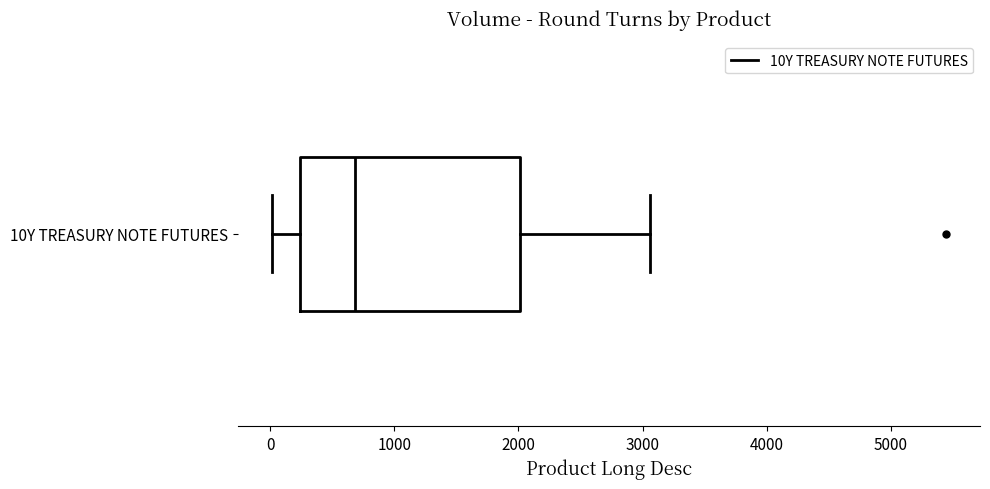

Where does the median line of the box for 10Y TREASURY NOTE FUTURES sit on the x-axis? The values are not printed on the chart, so give them approximately, as read against the axis.

700